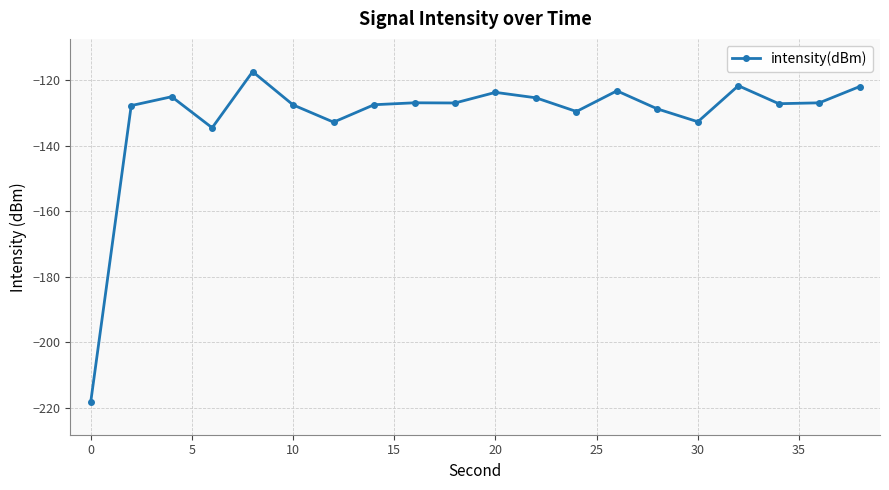

How many data points does each series have?

20